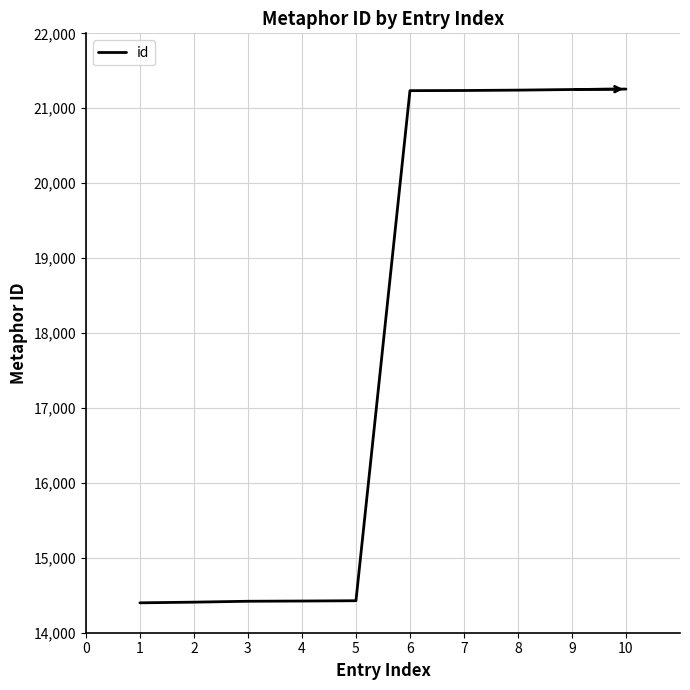

How many lines are shown in the chart?

1